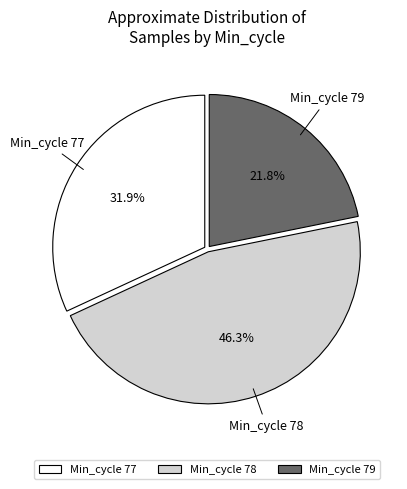

Count the number of slices in the pie.

3